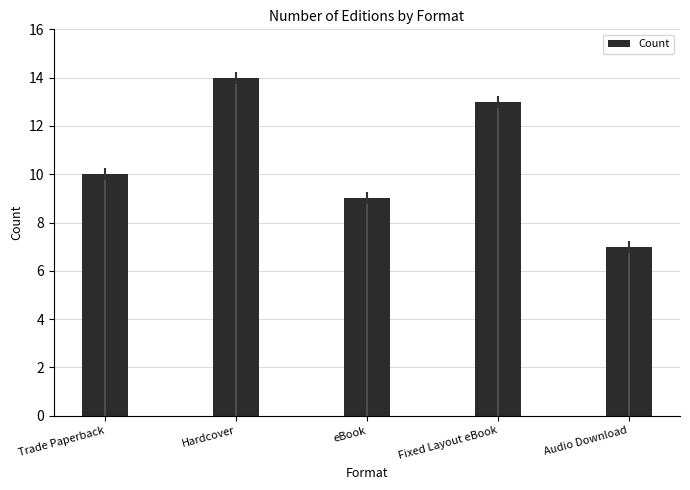

What is the value of the 1st bar from the left?

10